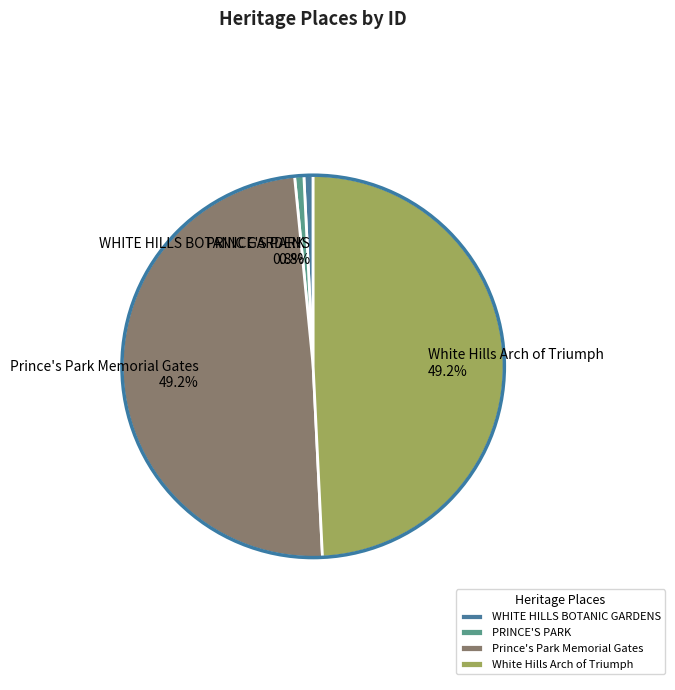

How many slices are in this pie chart?

4